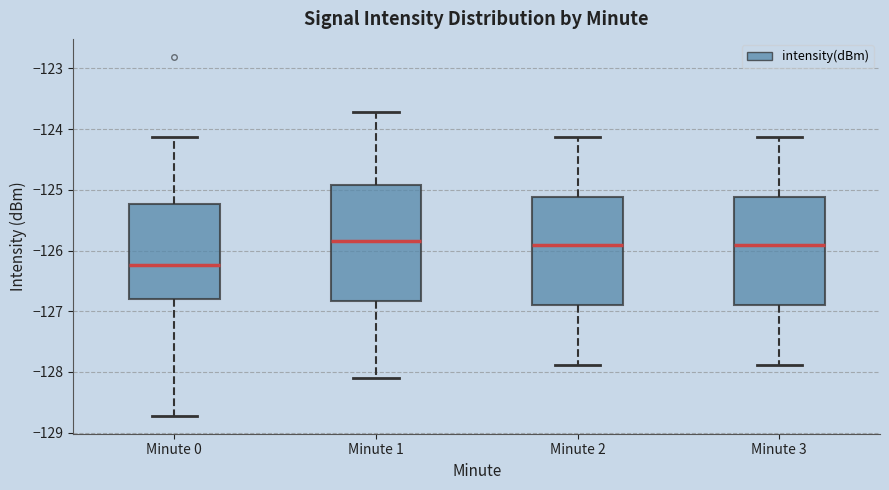

Comparing the boxes themselves (not the whiskers), which one is the tallest?

Minute 1